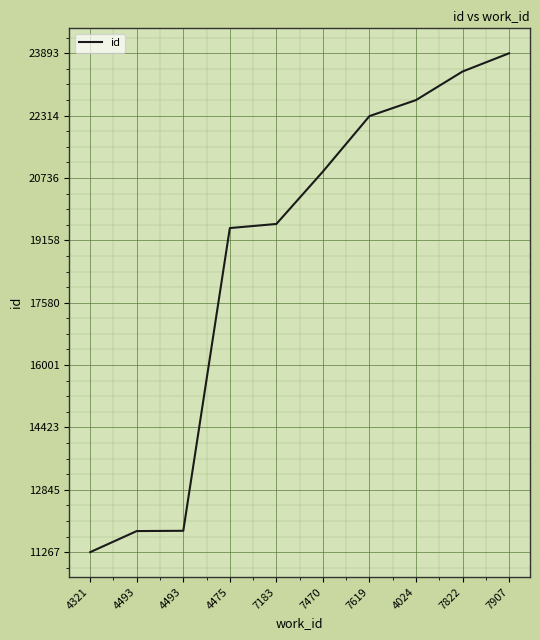

The chart shows a value of 19652 at 4493. True or false?

False